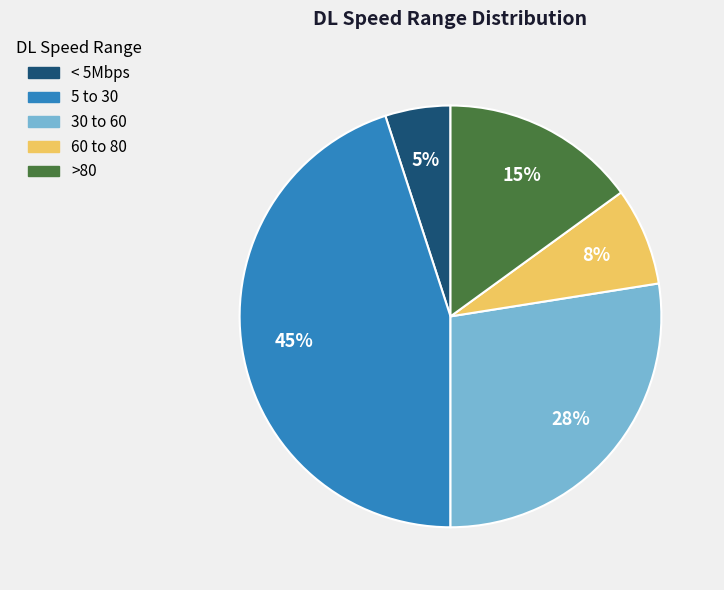

What is the ratio of the value at 5 to 30 to the value at 30 to 60?

1.6